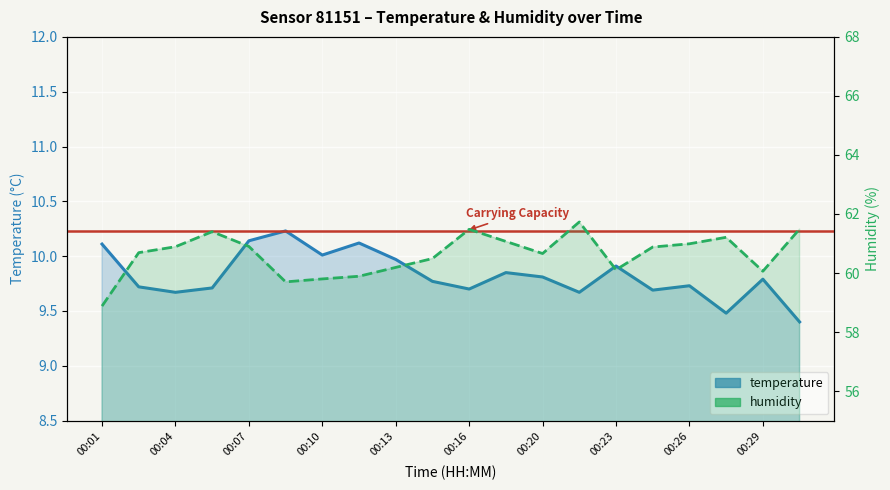

Reading right to left, list all the values displayed in this chart.

temperature: 9.4	9.8	9.5	9.7	9.7	9.9	9.7	9.8	9.8	9.7	9.8	10.0	10.1	10.0	10.2	10.1	9.7	9.7	9.7	10.1
humidity: 61.5	60.1	61.2	61.0	60.9	60.1	61.7	60.7	61.1	61.5	60.5	60.2	59.9	59.8	59.7	60.9	61.4	60.9	60.7	58.9